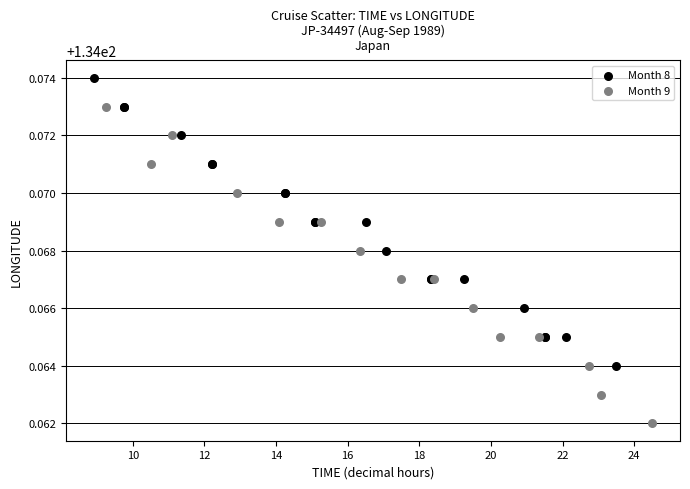

Which series has the largest Y range (max minus min)?

Month 9